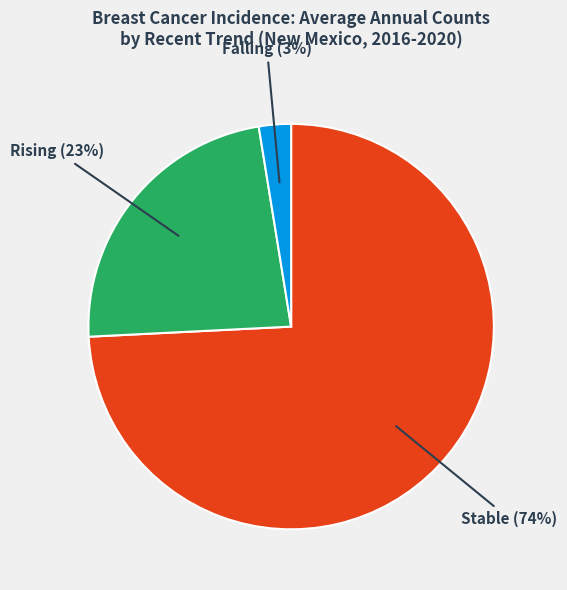

Does any single category account for the majority?

Yes